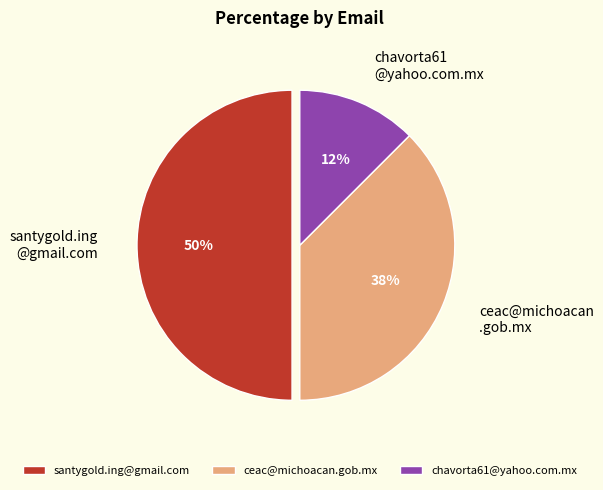

To the nearest percent, what is the average slice percentage?

33%